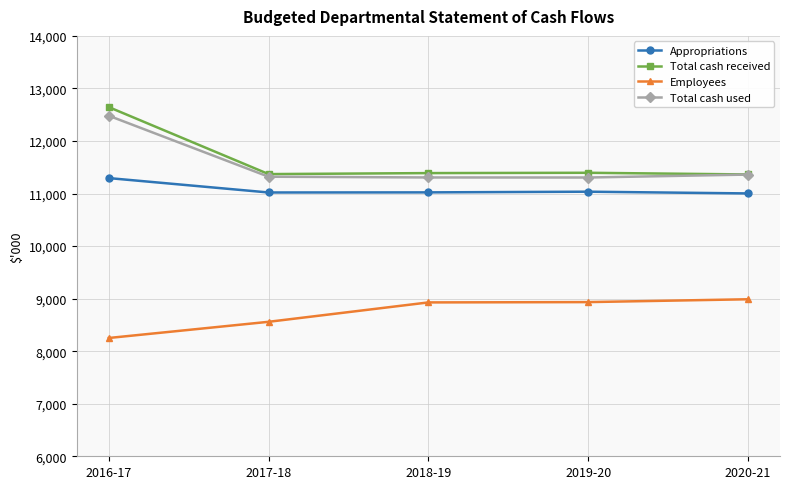

List the series in order of their peak value, lowest first.

Employees, Appropriations, Total cash used, Total cash received